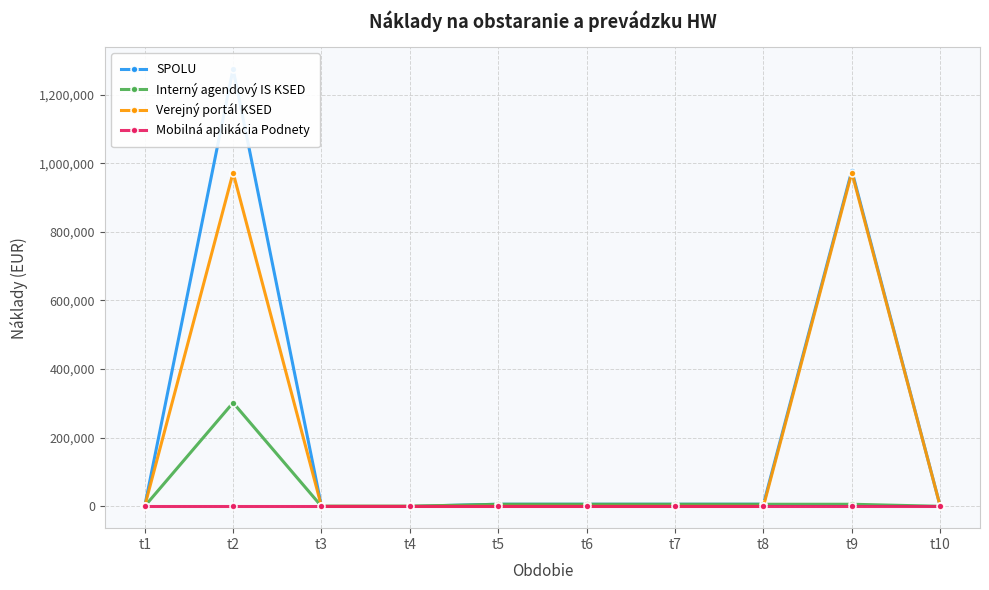

Which label corresponds to the smallest value in the chart?

t1